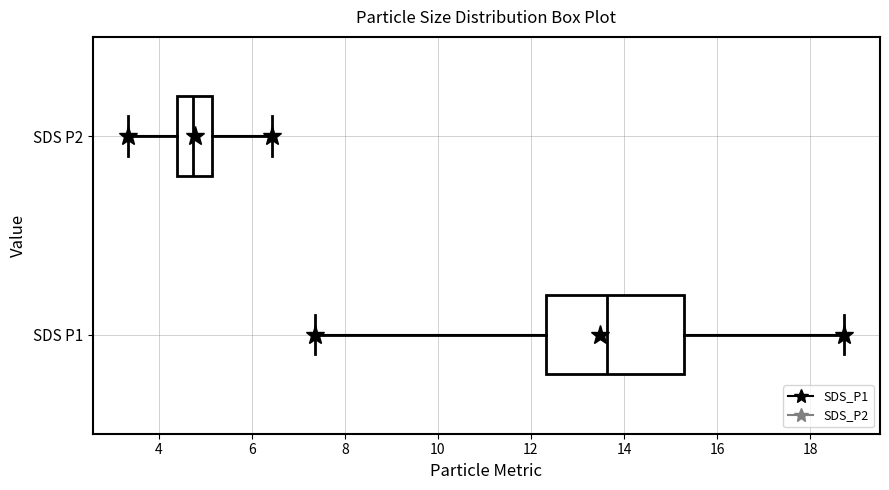

Reading bottom to top, transcribe this box plot: for each box, give where its median line is, the range the box spans, and where its two whiskers end, as read against the x-axis. The values are not printed on the chart, so give them approximately, as read against the axis.

SDS P1: median 13.6, box 12.4 to 15.2, whiskers 7.4 to 18.8
SDS P2: median 4.8, box 4.4 to 5.2, whiskers 3.4 to 6.4